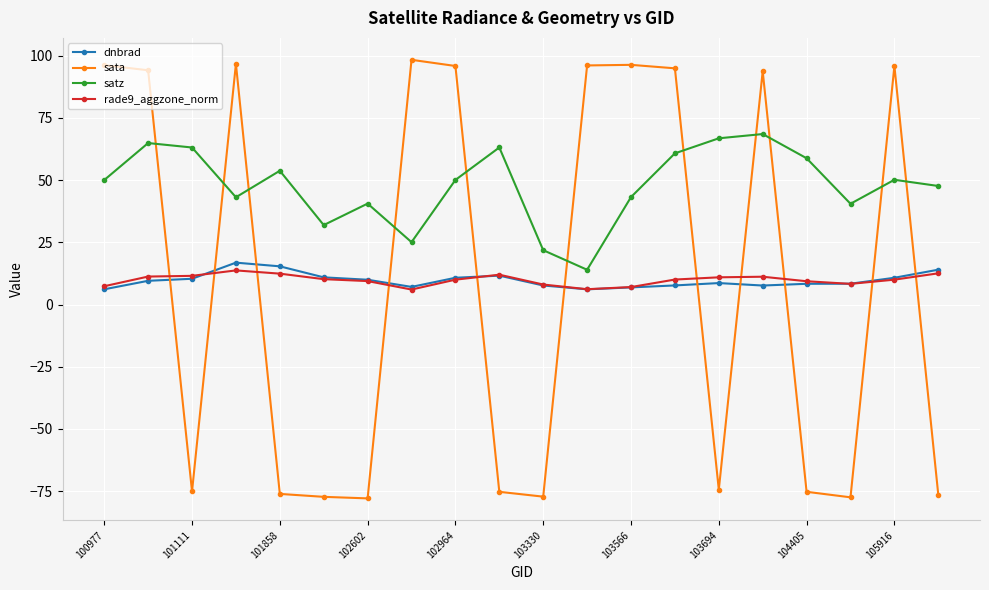

What is the difference between the maximum and minimum values in the sata series?

176.3